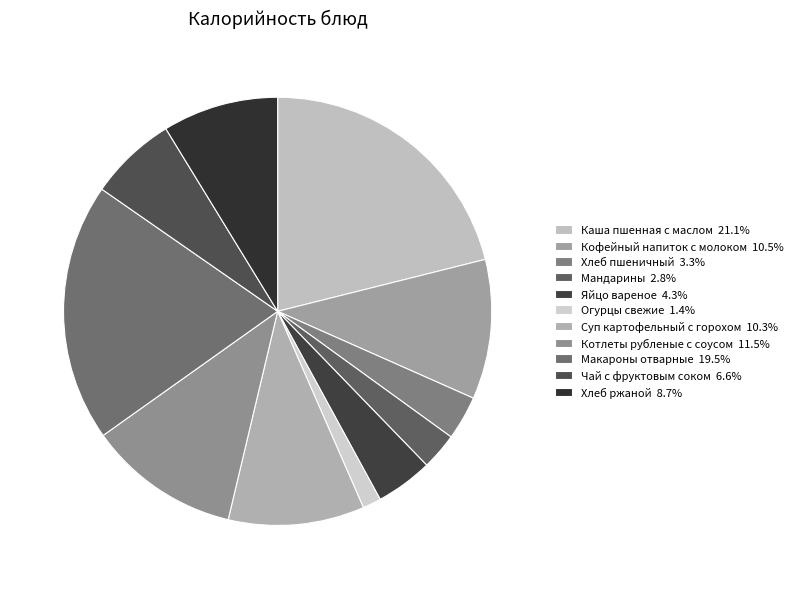

Is there any slice that represents more than half of the pie?

No